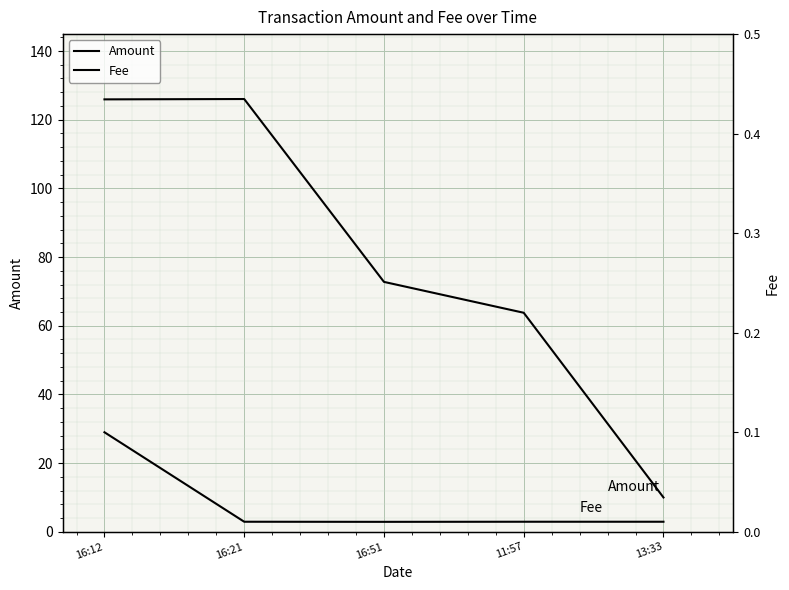

At which category is the sum across all series the highest?

16:21